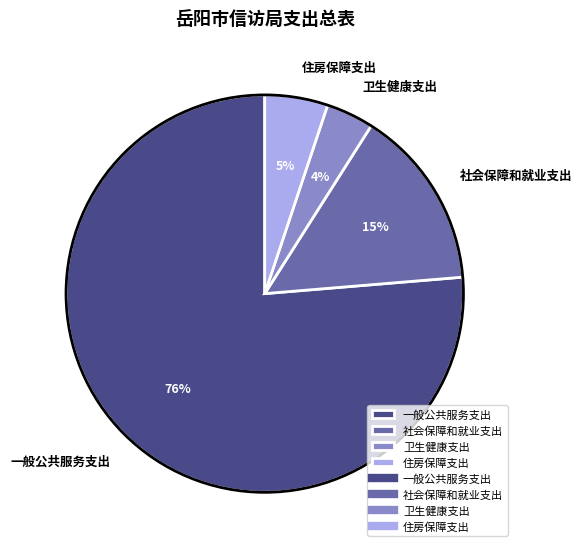

Count the number of slices in the pie.

4